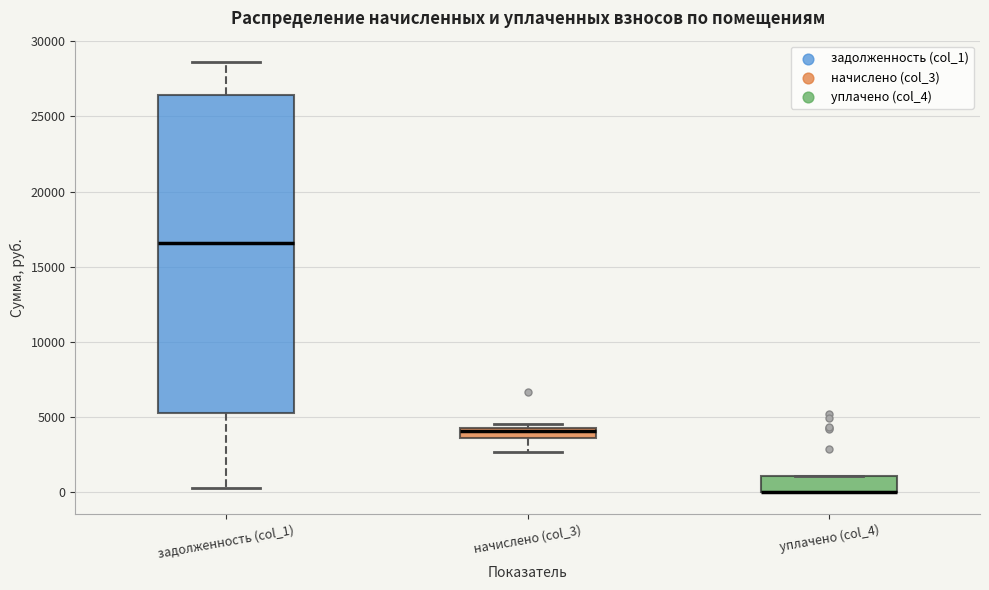

Where is the upper edge of the box for задолженность (col_1) on the y-axis? The values are not printed on the chart, so give them approximately, as read against the axis.

26500